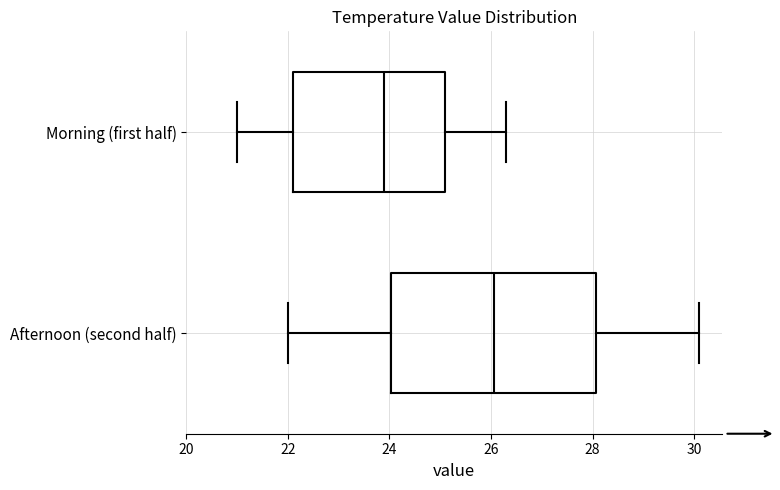

Comparing the boxes themselves (not the whiskers), which one is the widest?

Afternoon (second half)